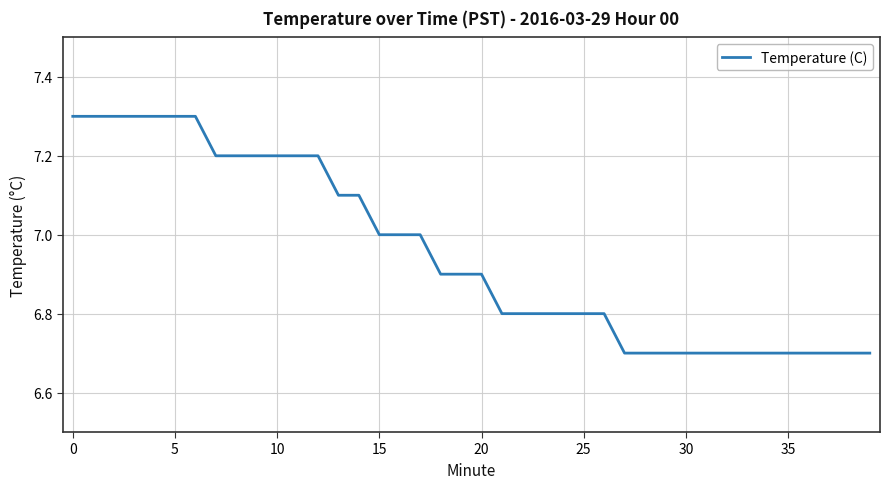

What is the maximum value shown in the chart?

7.3